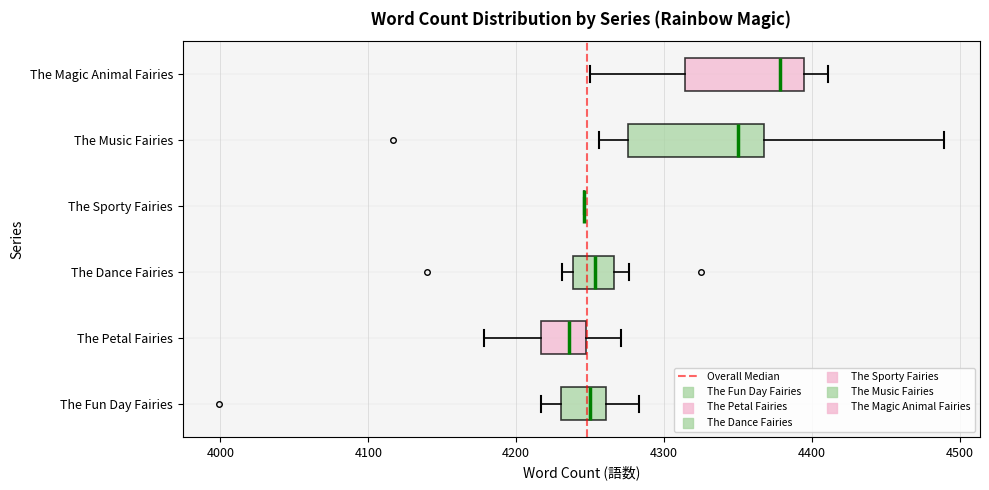

Where is the right edge of the box for The Fun Day Fairies on the x-axis? The values are not printed on the chart, so give them approximately, as read against the axis.

4260